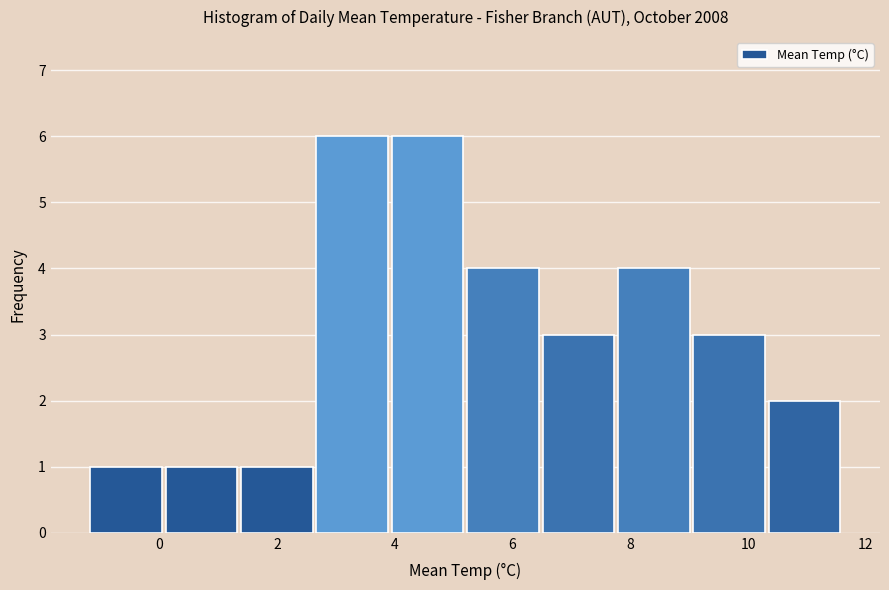

Reading left to right, list every bar in this chart as the range it spans on the x-axis followed by its height. Neither the bar edges nor the heights are printed on the chart, so give them approximately, as read against the axes.

-1.20 to 0.08: 1
0.08 to 1.36: 1
1.36 to 2.64: 1
2.64 to 3.92: 6
3.92 to 5.20: 6
5.20 to 6.48: 4
6.48 to 7.76: 3
7.76 to 9.04: 4
9.04 to 10.32: 3
10.32 to 11.60: 2